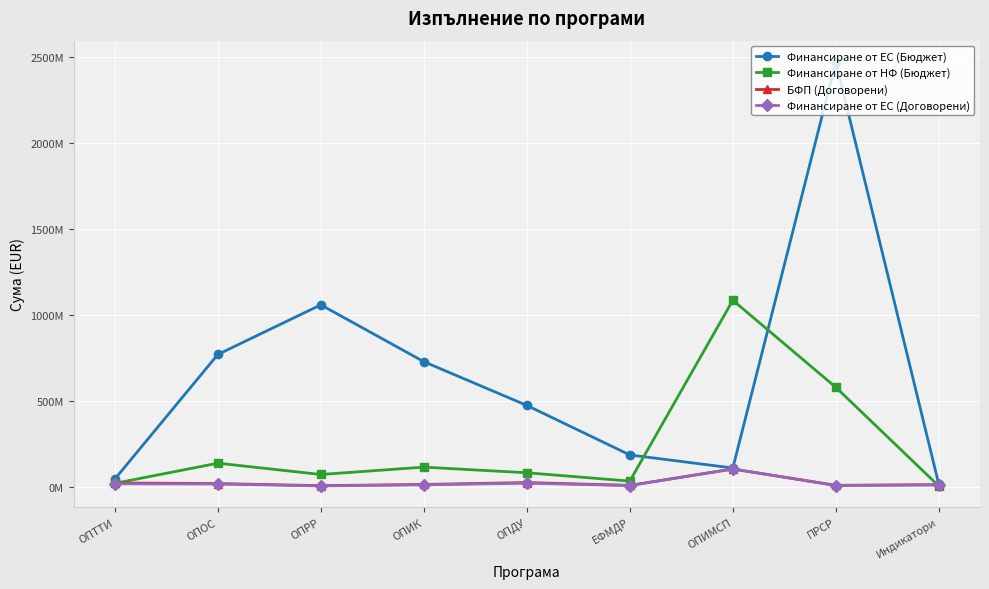

Where does the Финансиране от НФ (Бюджет) series first go above 80017180?

ОПОС